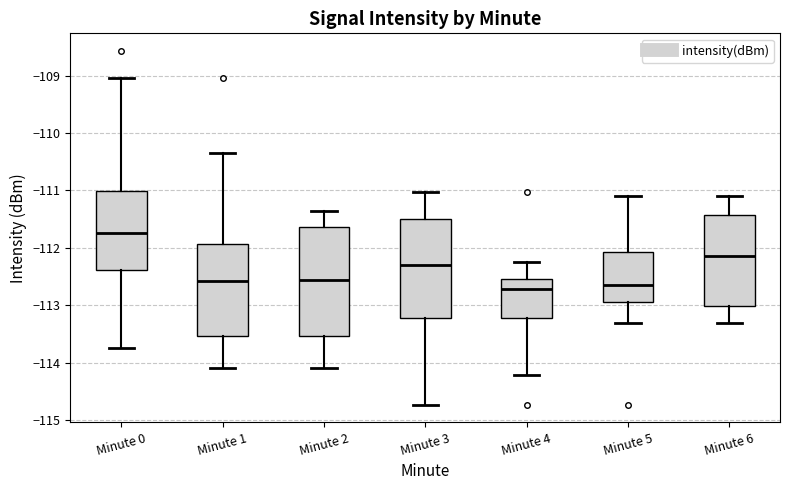

Reading left to right, transcribe this box plot: for each box, give where its median line is, the range the box spans, and where its two whiskers end, as read against the y-axis. The values are not printed on the chart, so give them approximately, as read against the axis.

Minute 0: median -111.7, box -112.4 to -111.0, whiskers -113.7 to -109.0
Minute 1: median -112.6, box -113.5 to -111.9, whiskers -114.1 to -110.3
Minute 2: median -112.6, box -113.5 to -111.6, whiskers -114.1 to -111.4
Minute 3: median -112.3, box -113.2 to -111.5, whiskers -114.7 to -111.0
Minute 4: median -112.7, box -113.2 to -112.5, whiskers -114.2 to -112.2
Minute 5: median -112.7, box -112.9 to -112.1, whiskers -113.3 to -111.1
Minute 6: median -112.1, box -113.0 to -111.4, whiskers -113.3 to -111.1